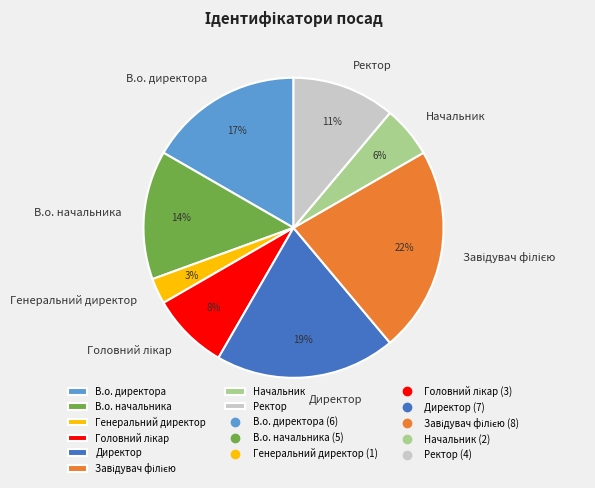

Which category has the smallest portion of the pie?

Генеральний директор